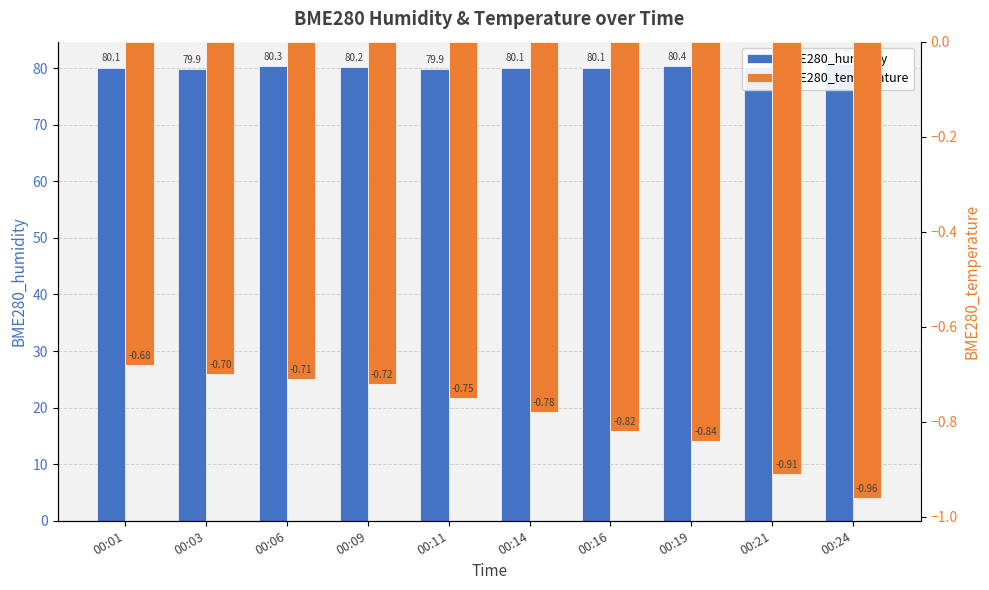

Where is BME280_temperature nearest to the value 0?

00:01